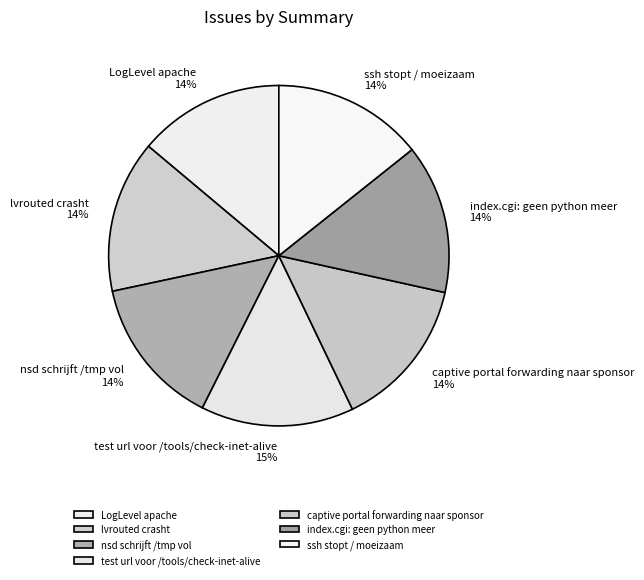

To the nearest percent, what is the average slice percentage?

14%